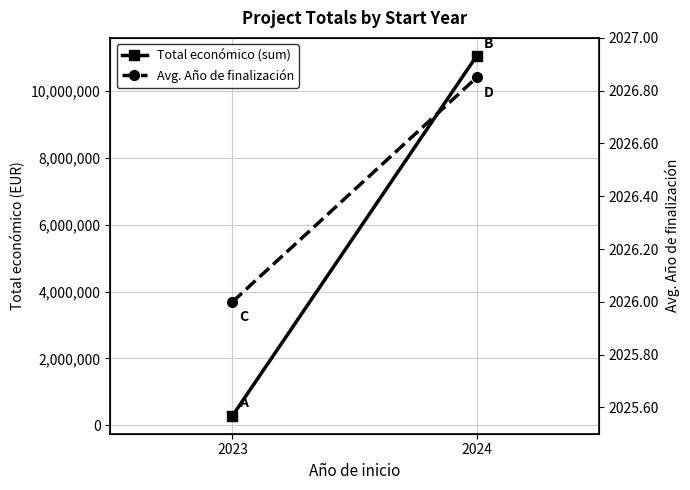

How many values in the Total económico (sum) series exceed 11057112?

1